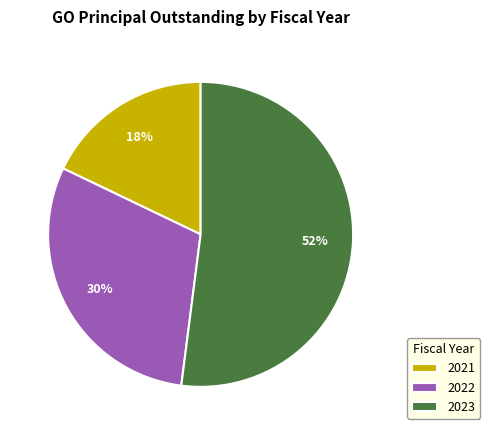

To the nearest percent, what portion does 2021 represent?

18%